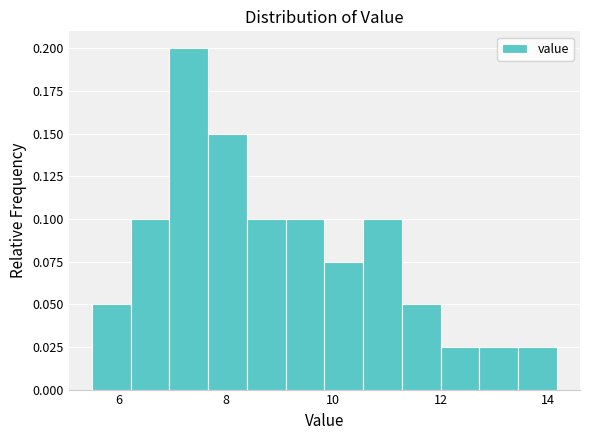

Around what value on the x-axis is the tallest bar? Give the approximate position of its centre, as read against the axis.

7.4